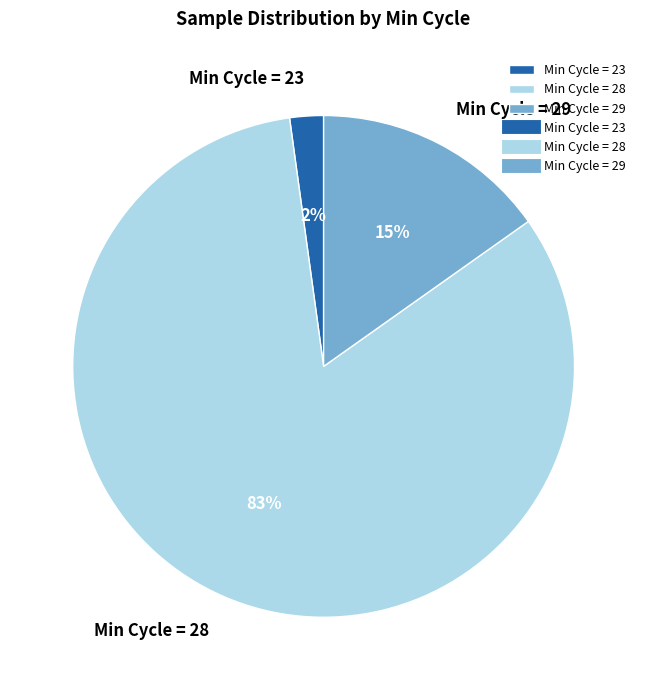

Rank the categories by value from lowest to highest.

Min Cycle = 23, Min Cycle = 29, Min Cycle = 28